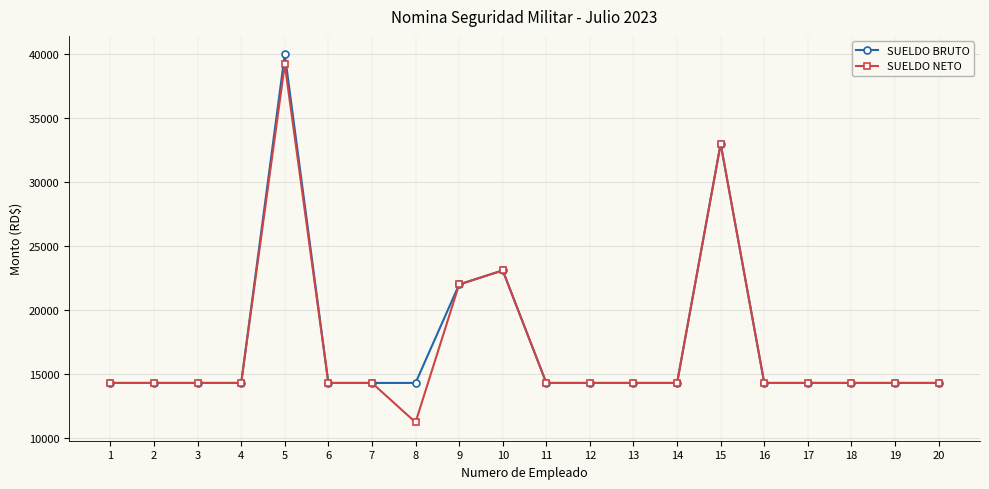

True or false: SUELDO NETO has more than 0 interior local peaks.

True